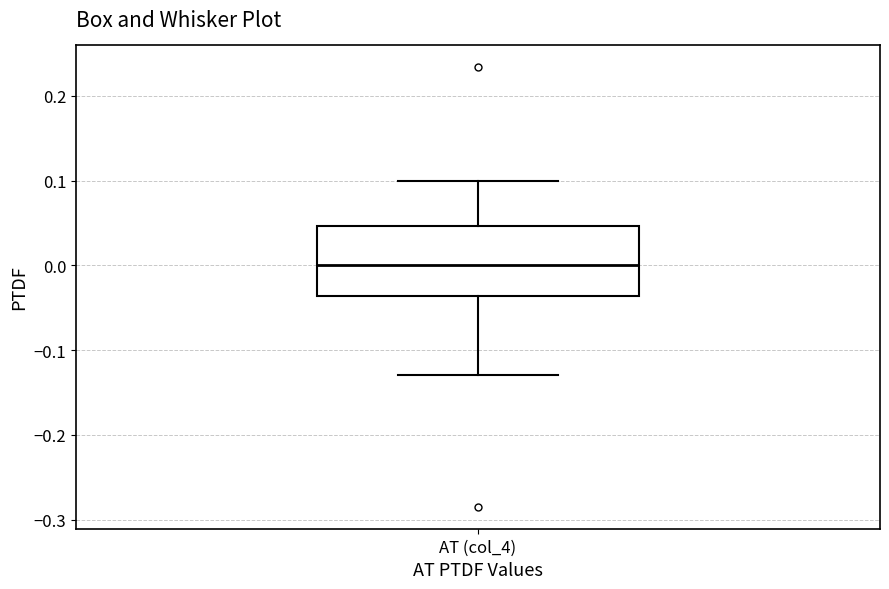

Where is the upper edge of the box for AT (col_4) on the y-axis? The values are not printed on the chart, so give them approximately, as read against the axis.

0.05